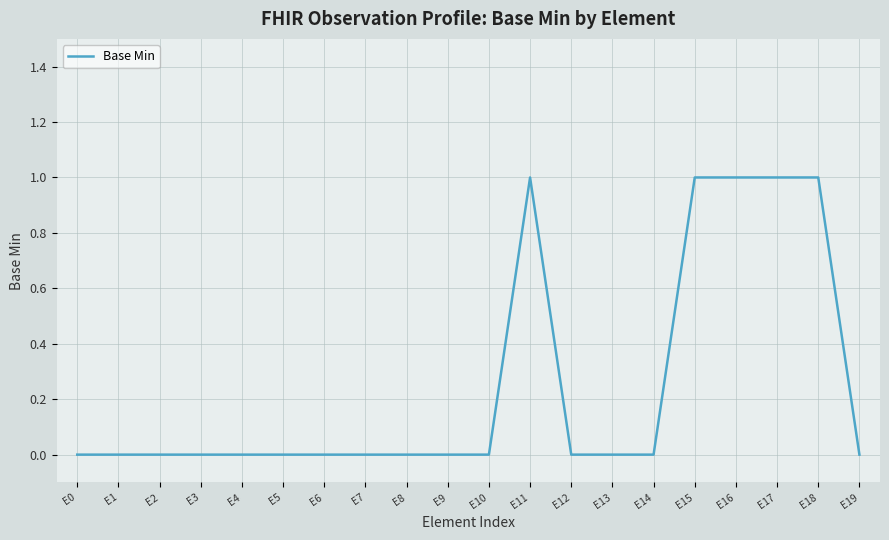

What is the change in value from E3 to E16?

+1